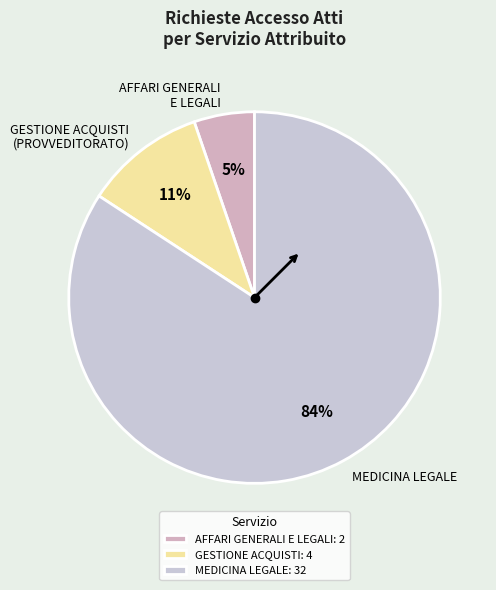

Combined, do MEDICINA LEGALE and AFFARI GENERALI E LEGALI account for over 50%?

Yes